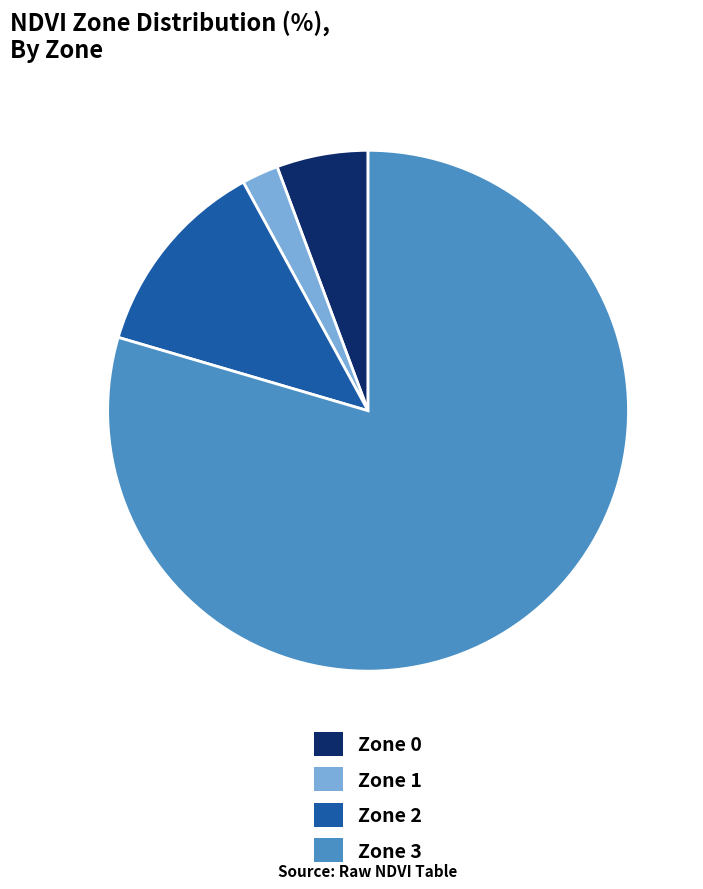

What is the largest slice in the pie chart?

Zone 3